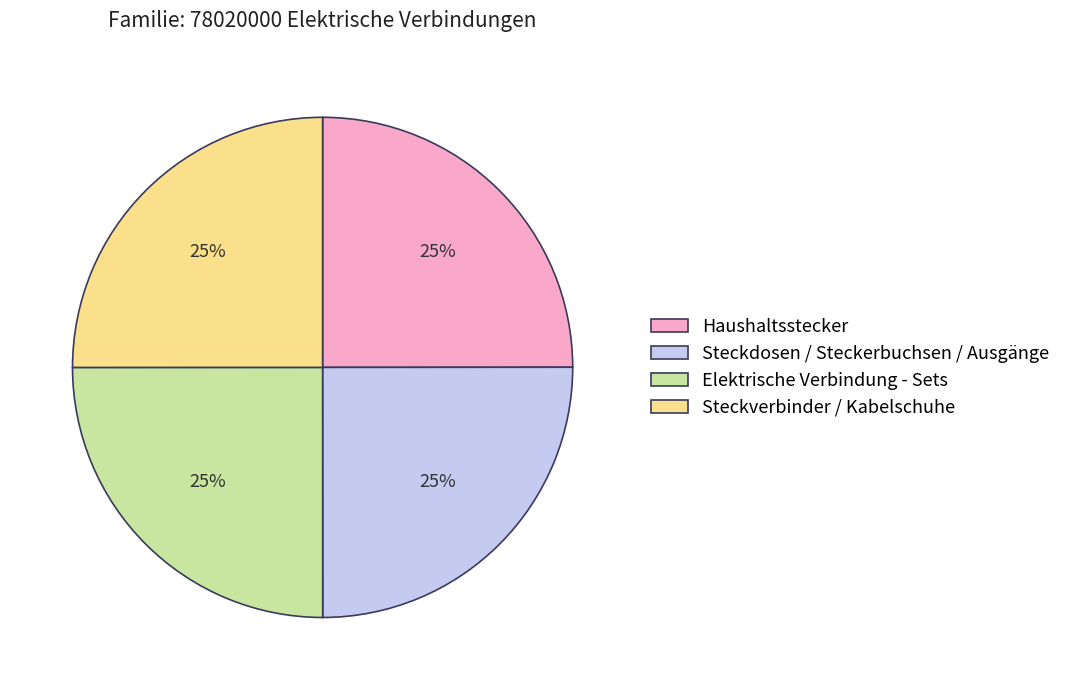

The Steckdosen / Steckerbuchsen / Ausgänge slice represents 38% of the pie. True or false?

False